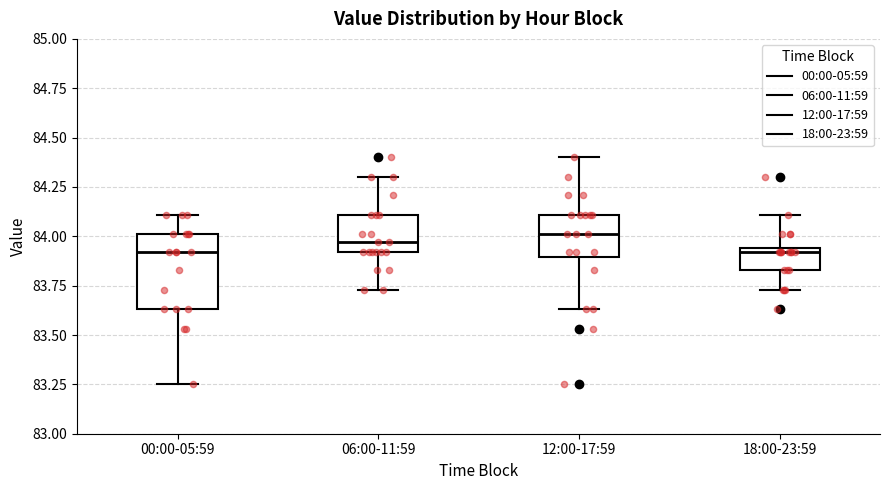

Reading left to right, read every box against the y-axis: the position of its median line, the range the box covers, and the ends of its whiskers. The values are not printed on the chart, so give them approximately, as read against the axis.

00:00-05:59: median 83.90, box 83.65 to 84.00, whiskers 83.25 to 84.10
06:00-11:59: median 83.95, box 83.90 to 84.10, whiskers 83.75 to 84.30
12:00-17:59: median 84.00, box 83.90 to 84.10, whiskers 83.65 to 84.40
18:00-23:59: median 83.90, box 83.85 to 83.95, whiskers 83.75 to 84.10